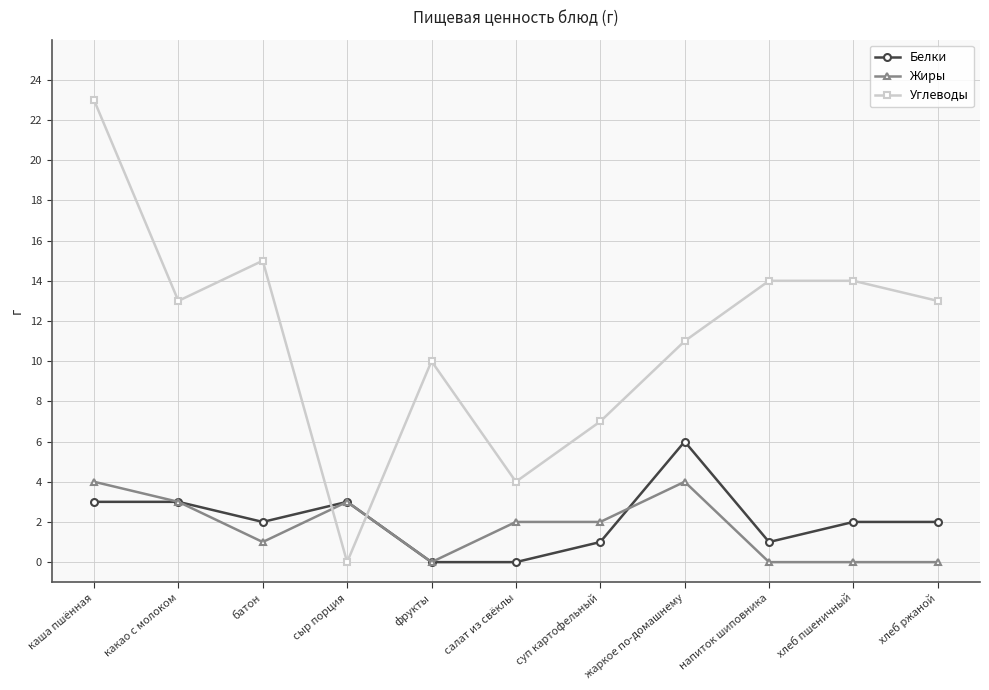

What is the approximate value of Жиры at какао с молоком?

3